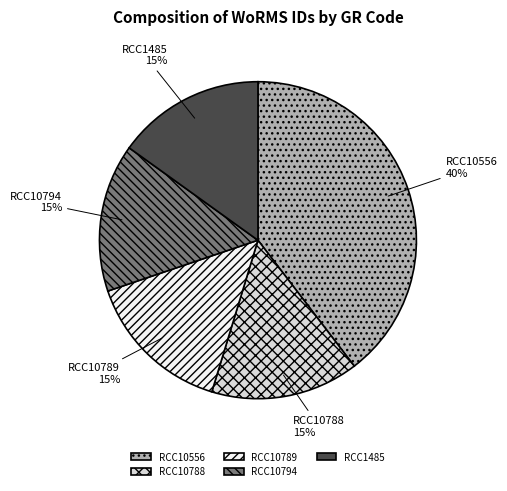

What percentage is the RCC10556 slice, to the nearest percent?

40%